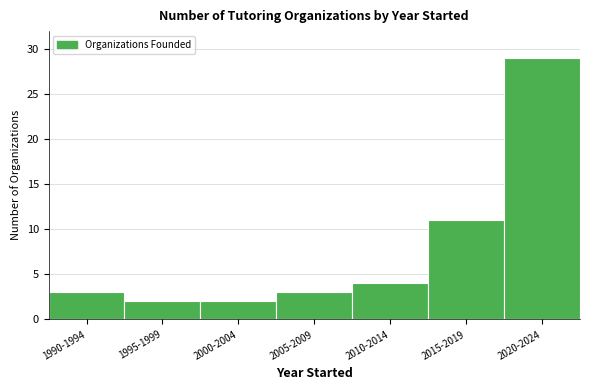

Reading right to left, transcribe all the data shown in this chart.

2020-2024=29	2015-2019=11	2010-2014=4	2005-2009=3	2000-2004=2	1995-1999=2	1990-1994=3